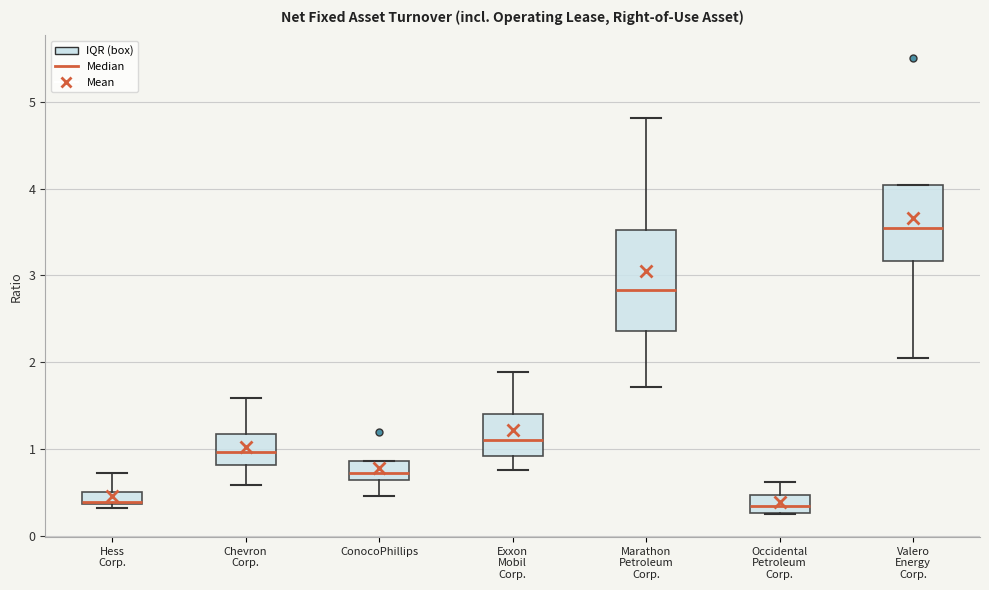

Comparing the boxes themselves (not the whiskers), which one is the tallest?

Marathon Petroleum Corp.